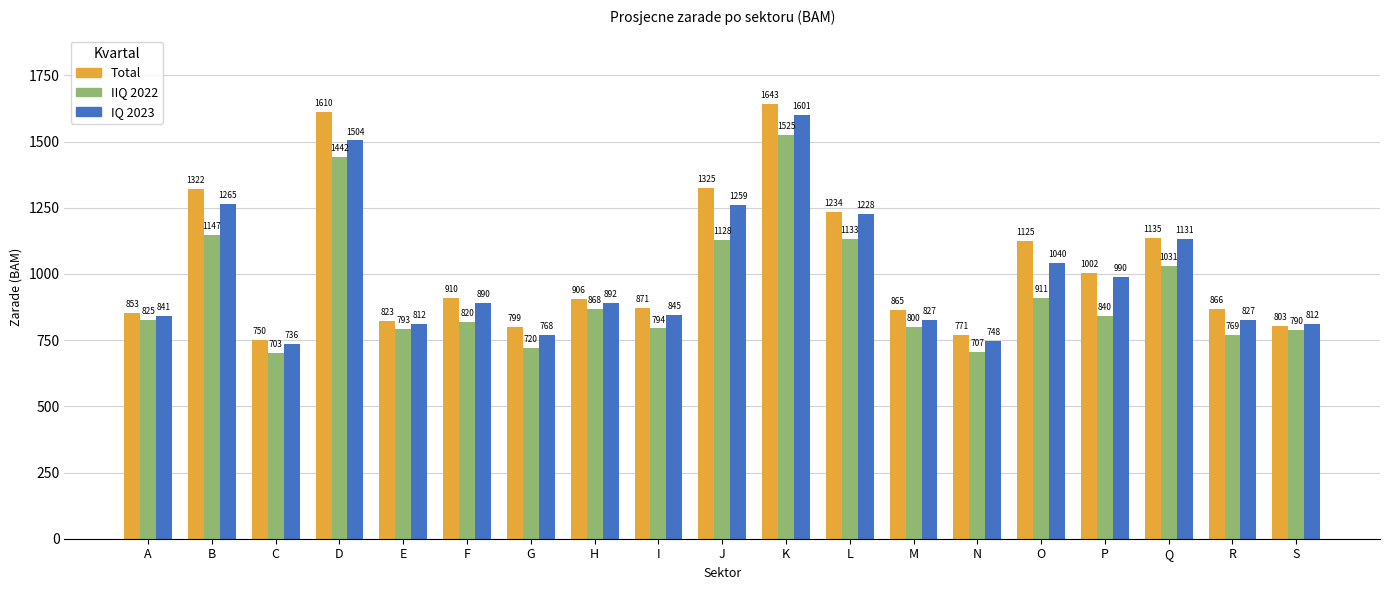

At K, list the series in order from smallest to largest.

IIQ 2022, IQ 2023, Total